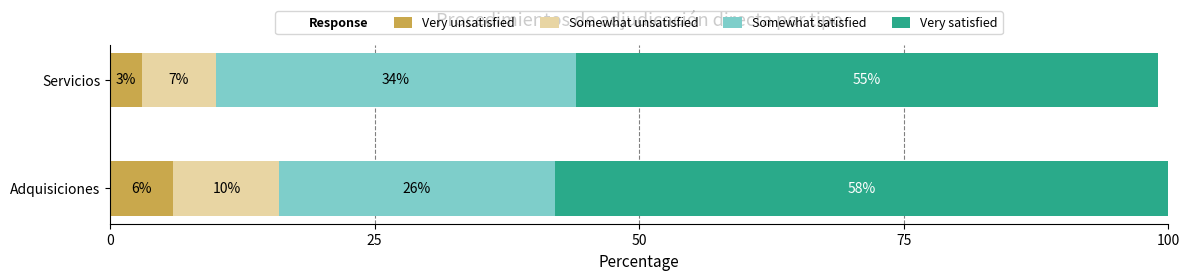

At which category is the sum across all series the highest?

Adquisiciones